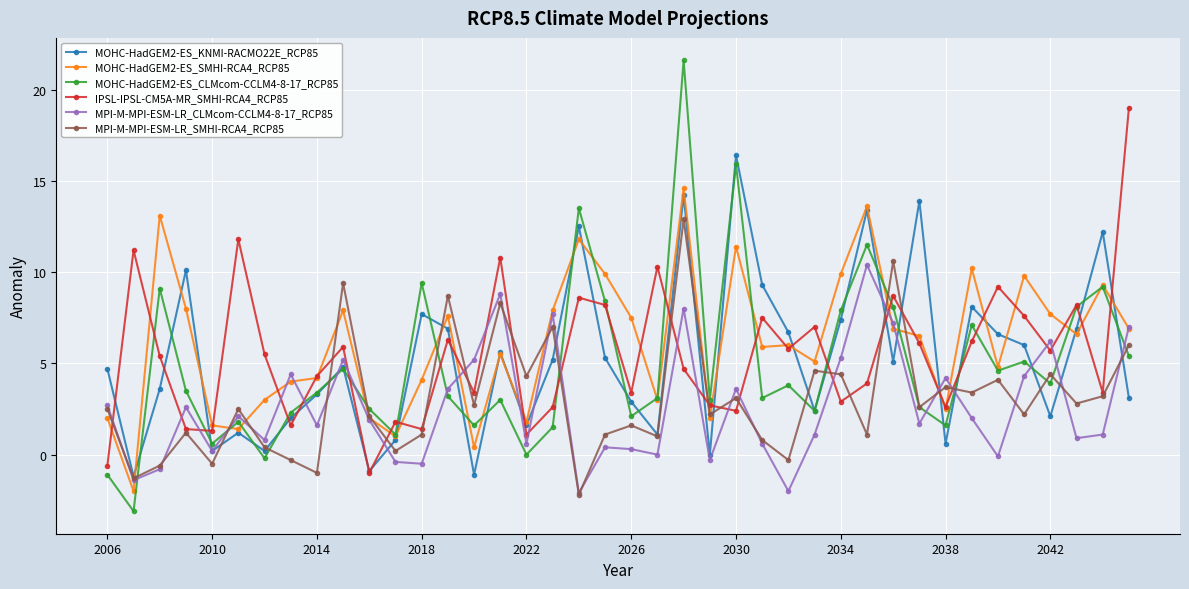

What is the difference between the maximum and minimum values in the MOHC-HadGEM2-ES_KNMI-RACMO22E_RCP85 series?

17.6